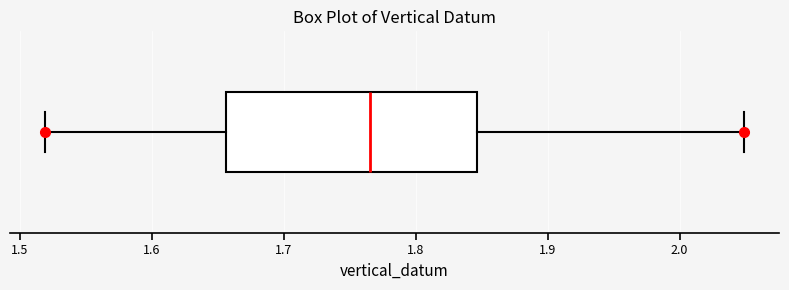

Transcribe this box plot: give where the median line is, the range the box spans, and where the two whiskers end, as read against the x-axis. The values are not printed on the chart, so give them approximately, as read against the axis.

median 1.77, box 1.66 to 1.85, whiskers 1.52 to 2.05